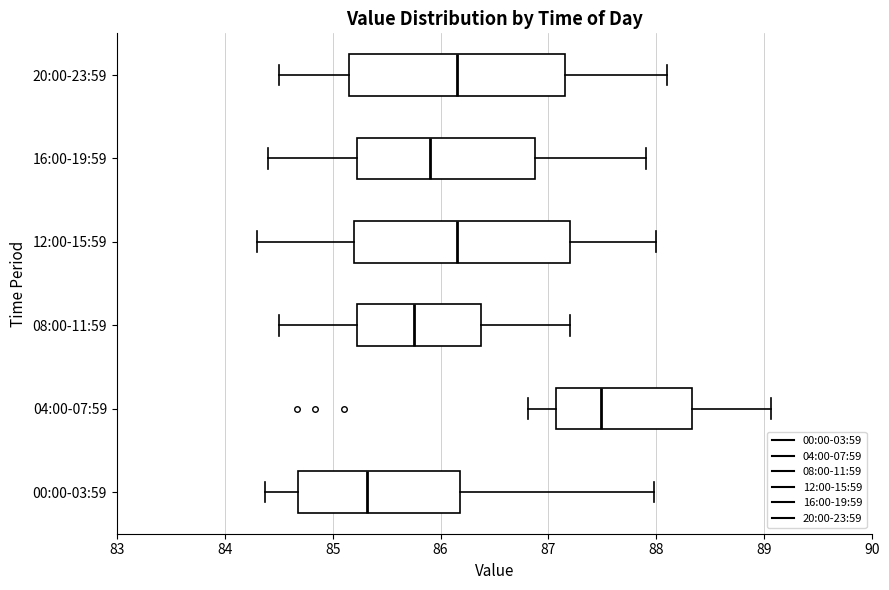

Reading bottom to top, transcribe this box plot: for each box, give where its median line is, the range the box spans, and where its two whiskers end, as read against the x-axis. The values are not printed on the chart, so give them approximately, as read against the axis.

00:00-03:59: median 85.3, box 84.7 to 86.2, whiskers 84.4 to 88.0
04:00-07:59: median 87.5, box 87.1 to 88.3, whiskers 86.8 to 89.1
08:00-11:59: median 85.8, box 85.2 to 86.4, whiskers 84.5 to 87.2
12:00-15:59: median 86.2, box 85.2 to 87.2, whiskers 84.3 to 88.0
16:00-19:59: median 85.9, box 85.2 to 86.9, whiskers 84.4 to 87.9
20:00-23:59: median 86.2, box 85.2 to 87.2, whiskers 84.5 to 88.1